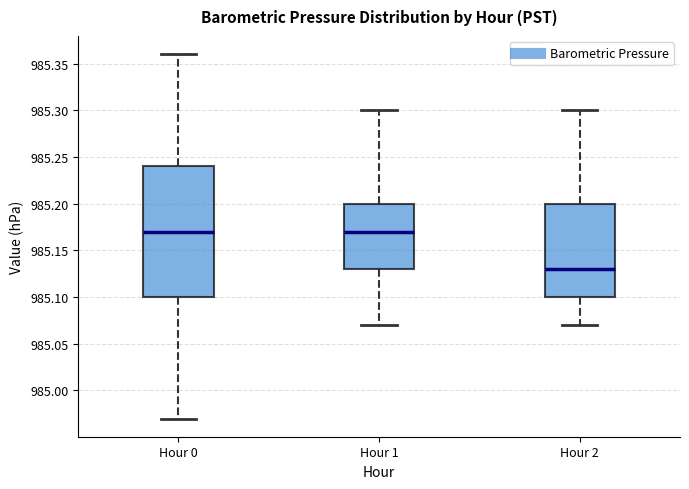

Comparing the boxes themselves (not the whiskers), which one is the tallest?

Hour 0